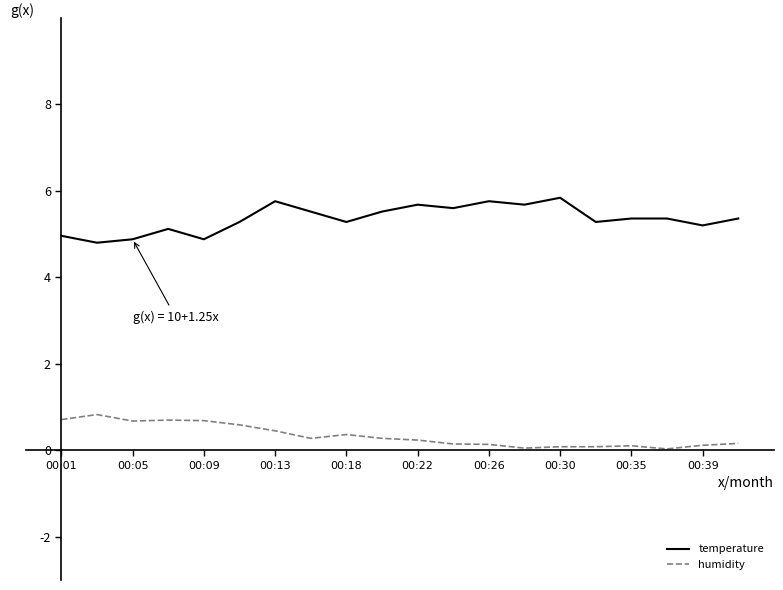

Is this an area chart (filled region under the line)?

No